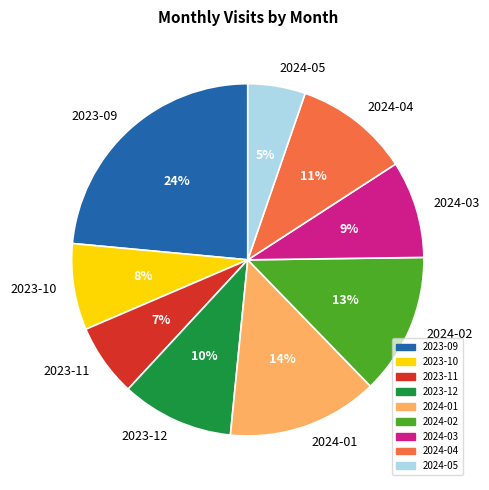

To the nearest percent, what is the difference between the 2024-03 and 2024-05 slice percentages?

4%